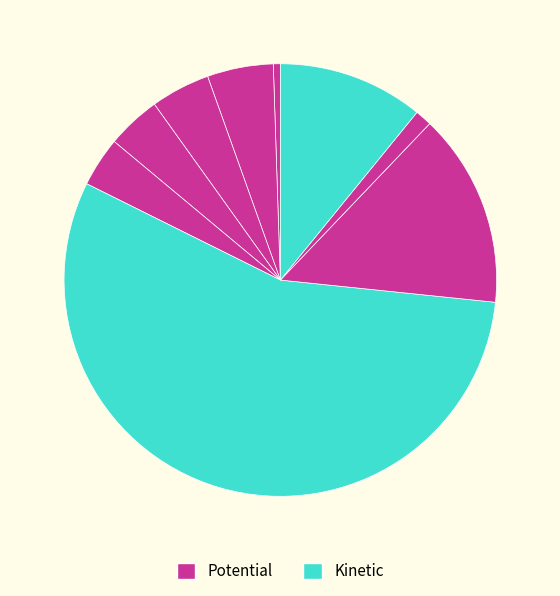

How many slices are in this pie chart?

9